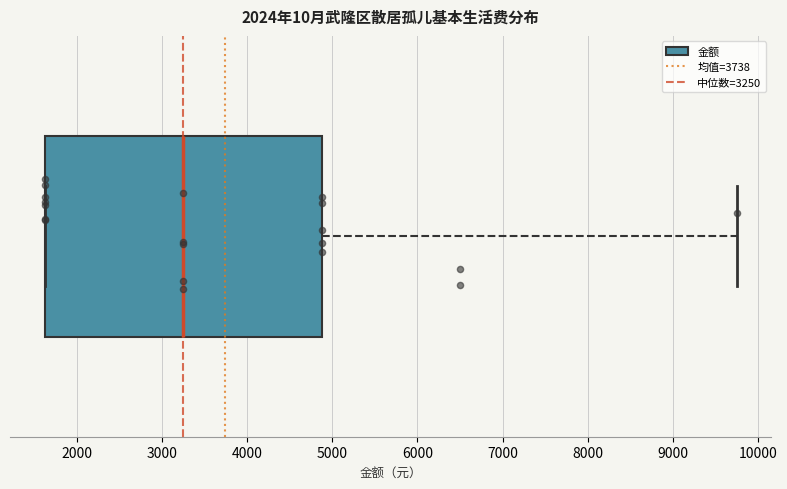

Read this box plot against the x-axis: the position of the median line, the range covered by the box, and the ends of both whiskers. The values are not printed on the chart, so give them approximately, as read against the axis.

median 3300, box 1600 to 4900, whiskers 1600 to 9800